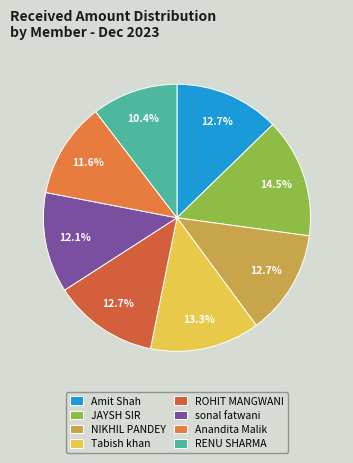

To the nearest percent, what is the difference between the largest and smallest slice percentages?

4%